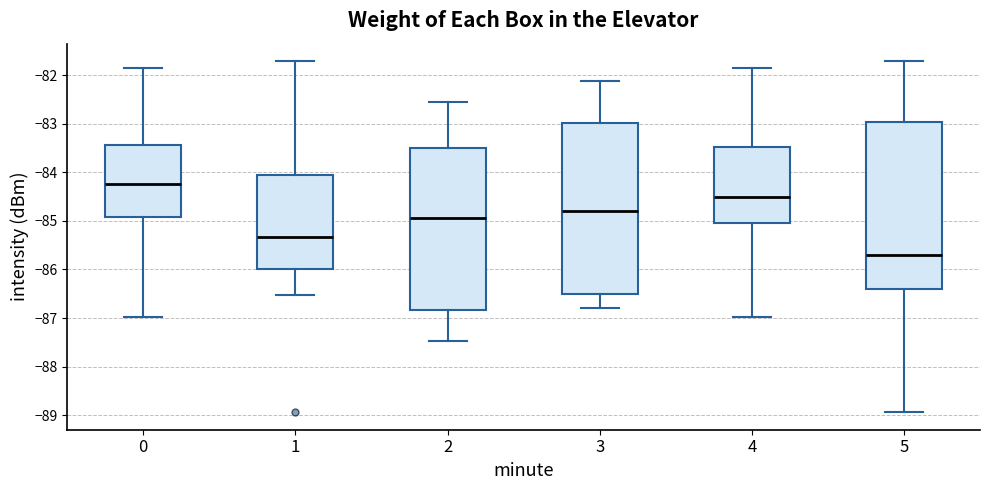

Where does the upper whisker of the box at x = 5 end on the y-axis? The values are not printed on the chart, so give them approximately, as read against the axis.

-81.7